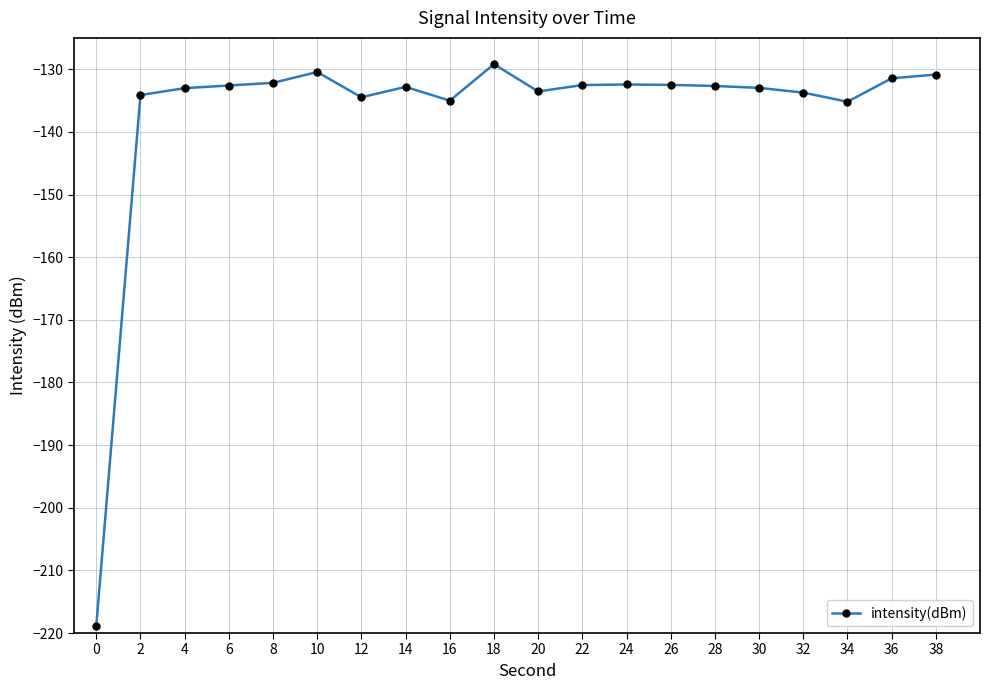

Count the number of categories in the chart.

20